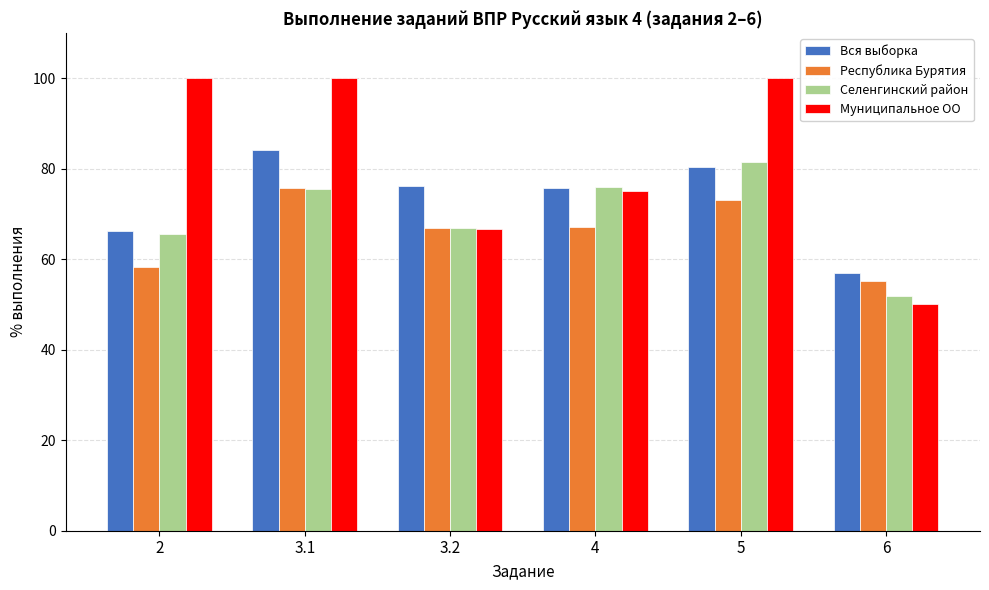

Rank the series by their average value, from lowest to highest.

Республика Бурятия, Селенгинский район, Вся выборка, Муниципальное ОО